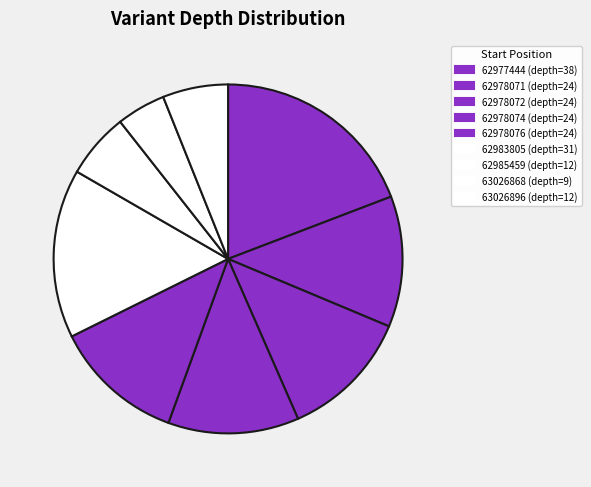

How many slices are in this pie chart?

9